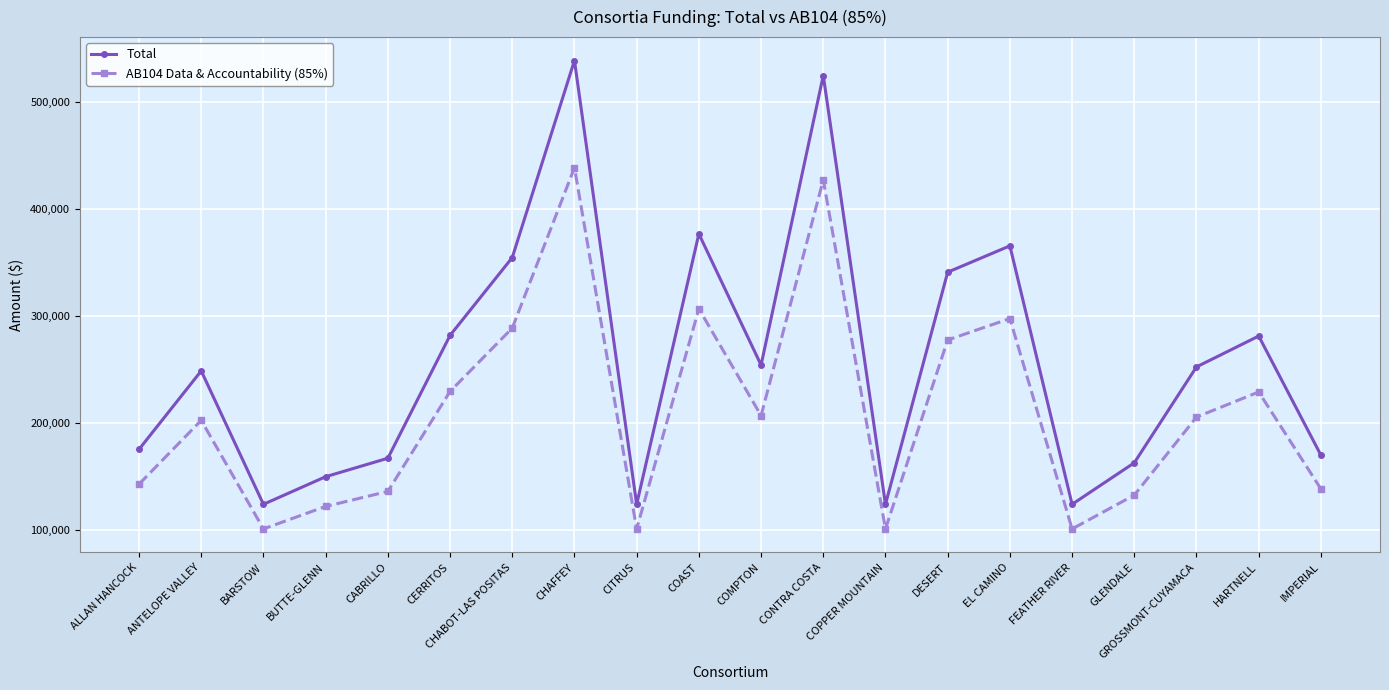

Is the value of Total at GLENDALE greater than the value of AB104 Data & Accountability (85%) at GLENDALE?

Yes